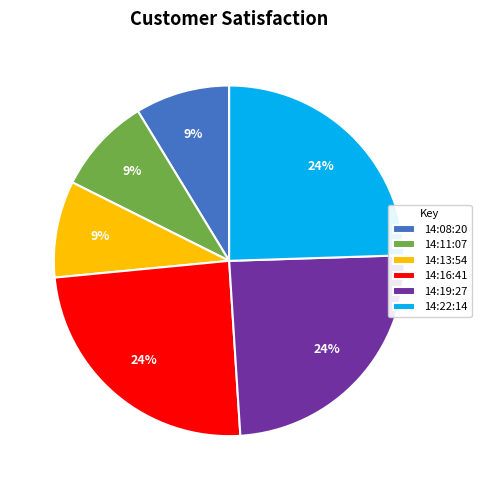

How many slices are in this pie chart?

6